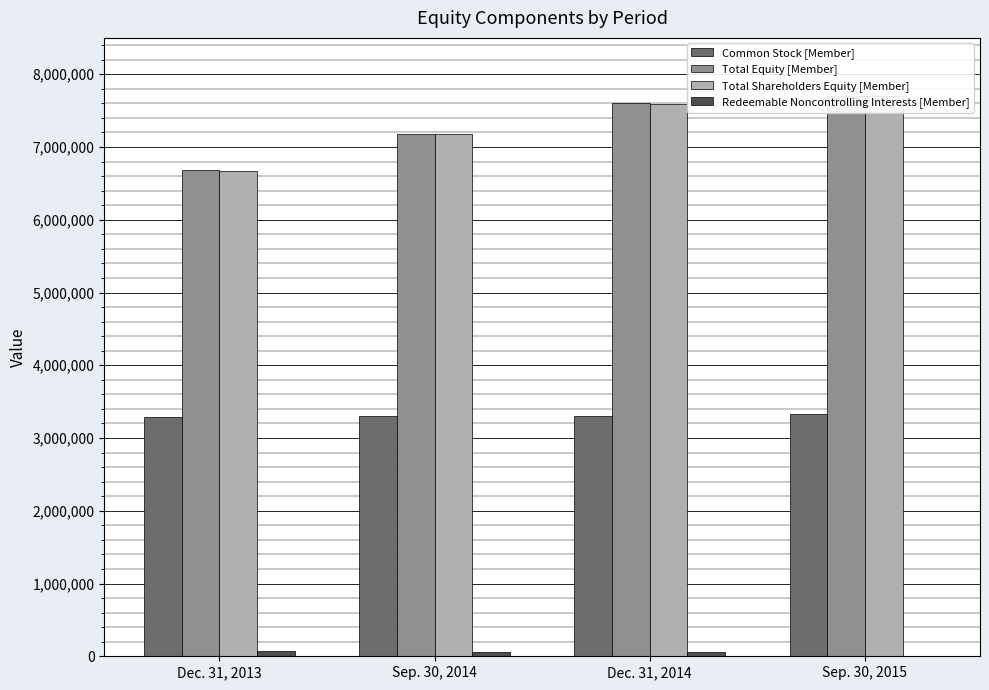

What is the sum of all Common Stock [Member] values?

13235334